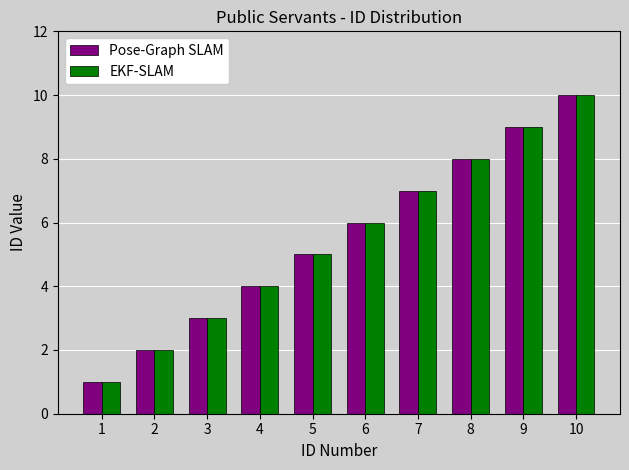

Reading left to right, transcribe all the data shown in this chart.

Pose-Graph SLAM: 1	2	3	4	5	6	7	8	9	10
EKF-SLAM: 1	2	3	4	5	6	7	8	9	10